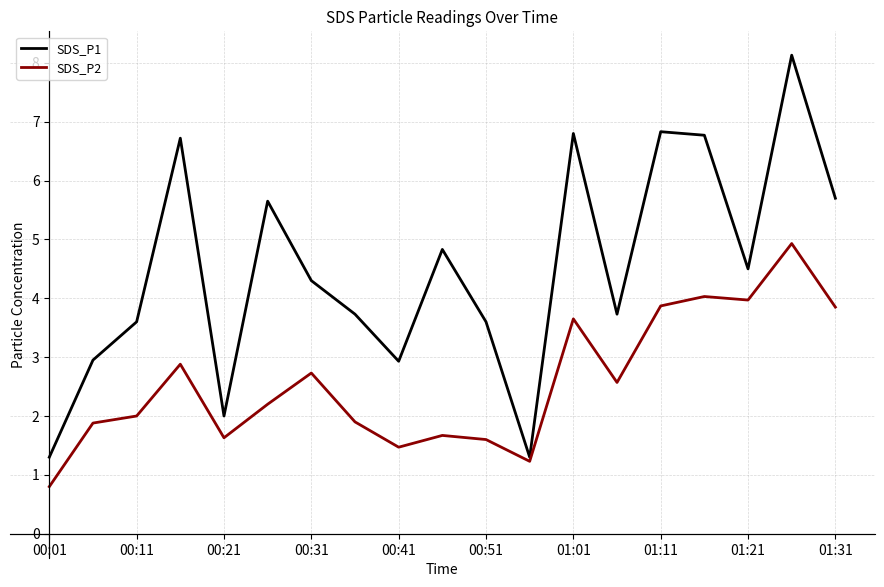

Is this an area chart (filled region under the line)?

No